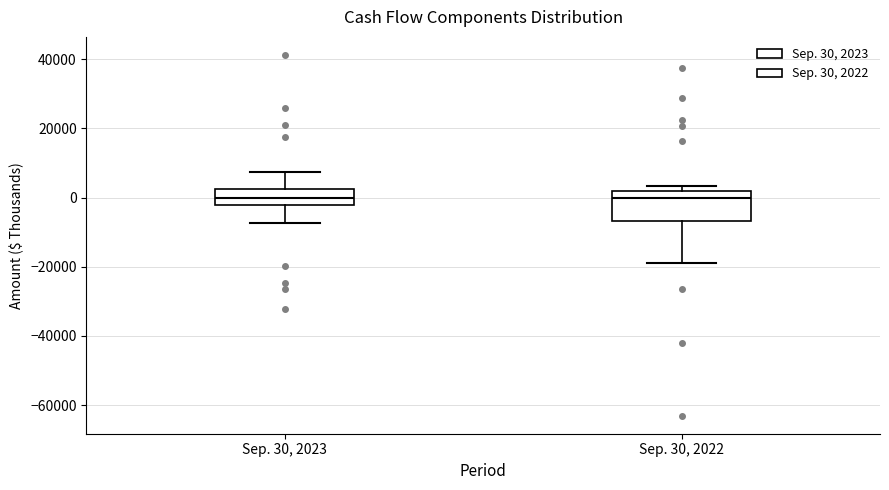

Comparing the boxes themselves (not the whiskers), which one is the tallest?

Sep. 30, 2022